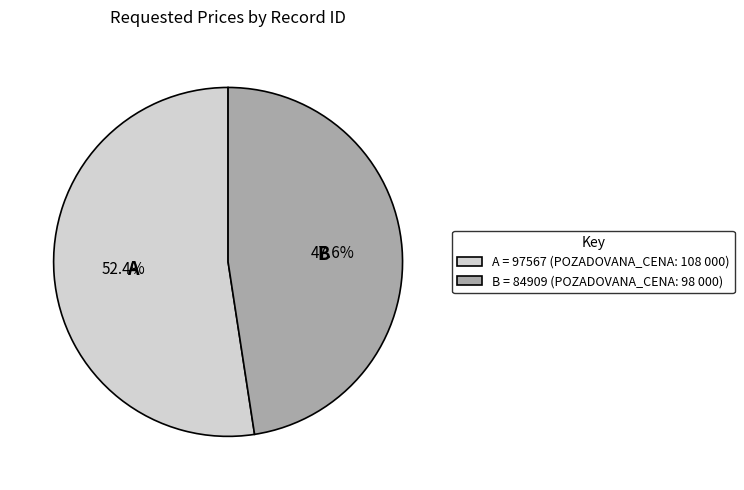

How many segments does this pie chart have?

2